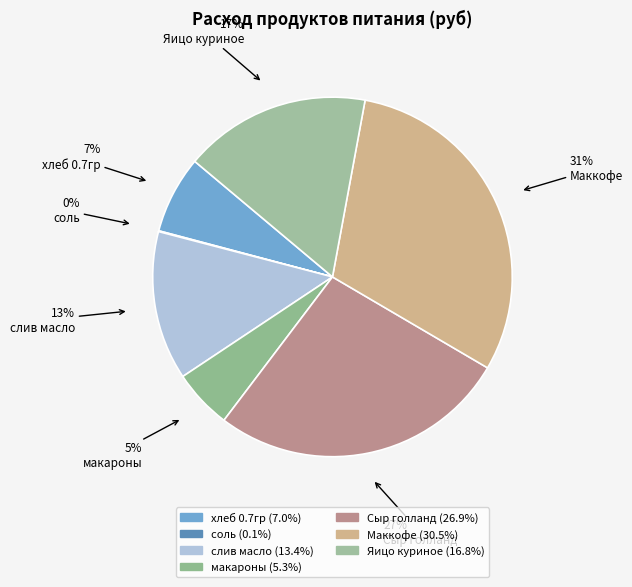

Is it true that соль is 0% of the pie?

True